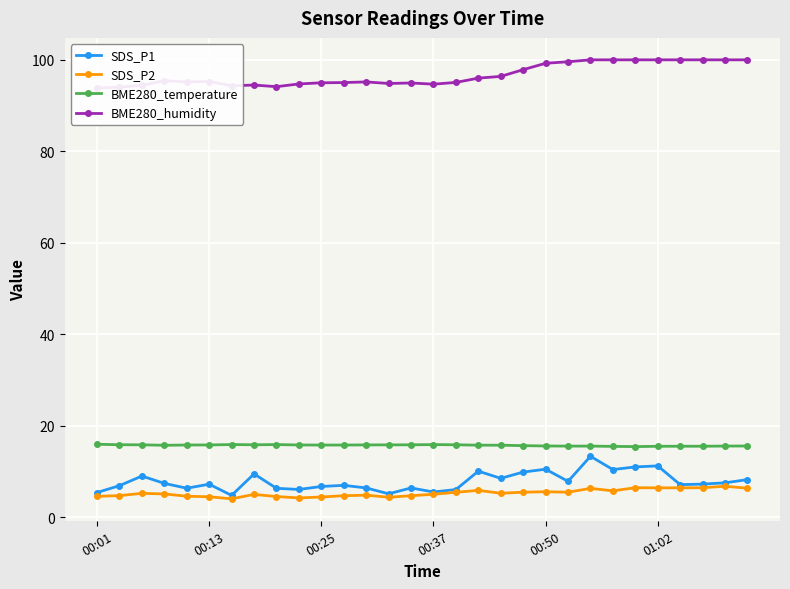

What is the value of the SDS_P2 point at the 28th from the left?

6.4